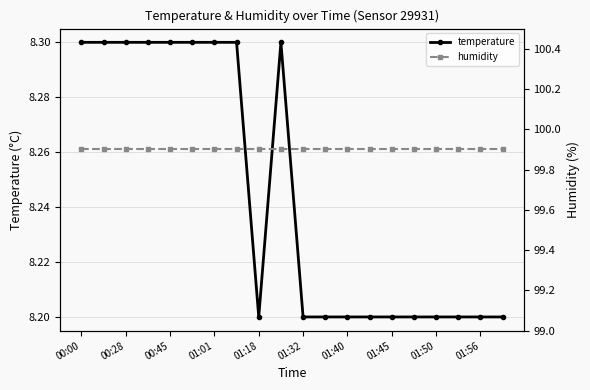

What is the total value across all series at 11?

108.1